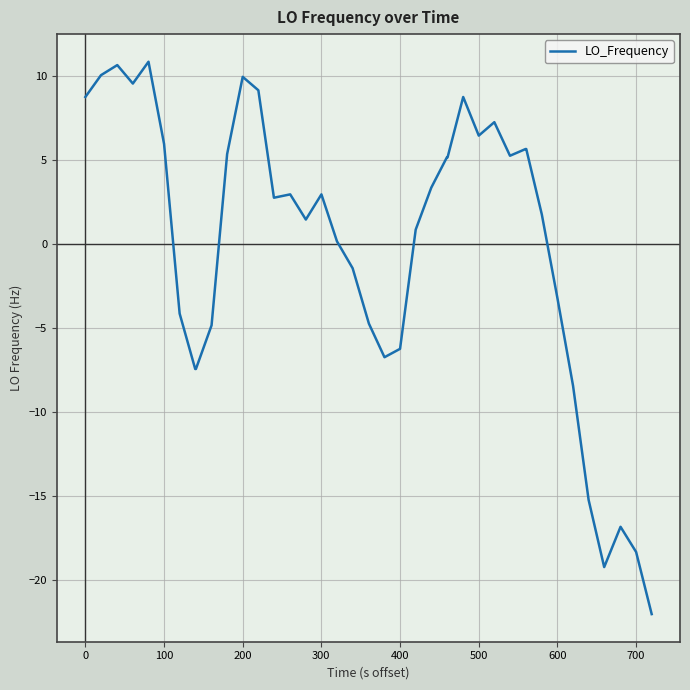

What is the greatest value displayed?

10.9